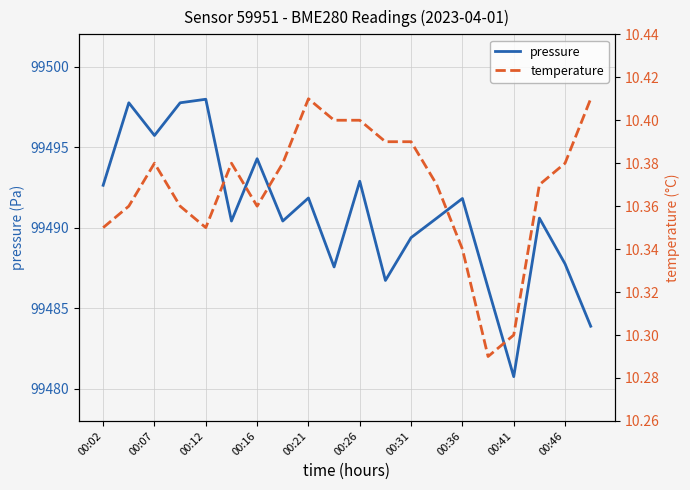

At which label does pressure first exceed 99490?

00:02